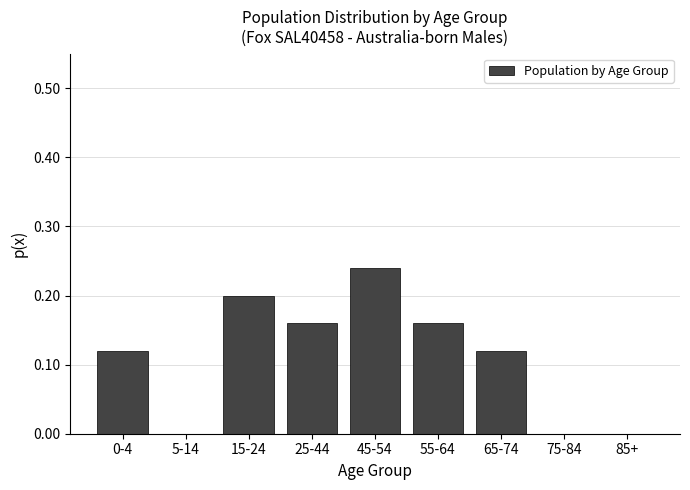

What is the sum of all values?

1.0